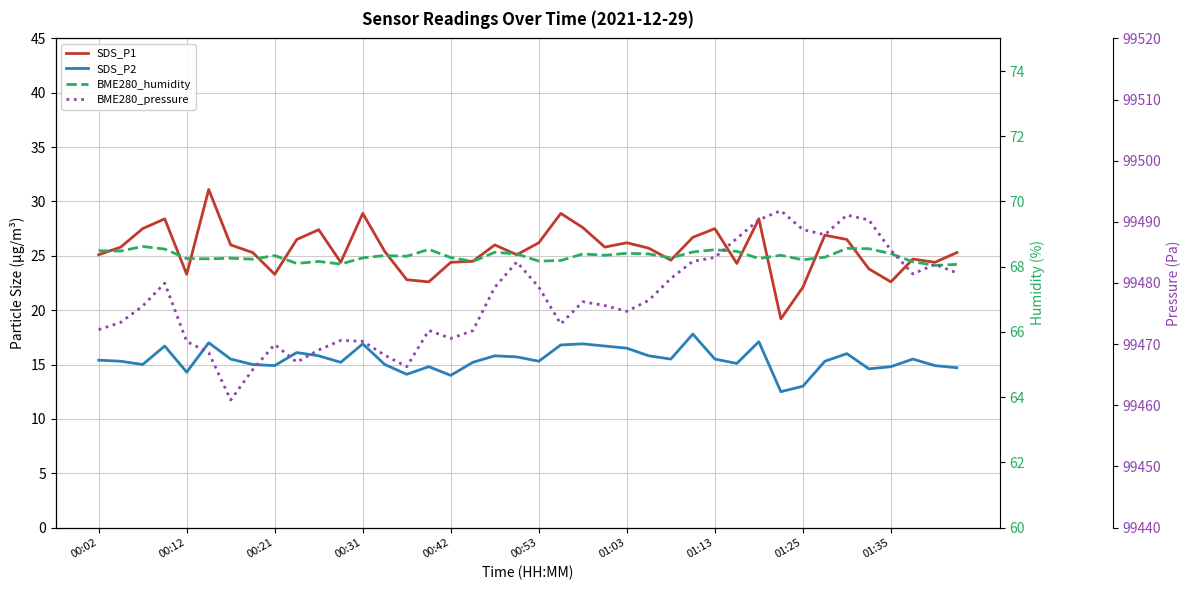

Which series has the largest range (max minus min)?

BME280_pressure